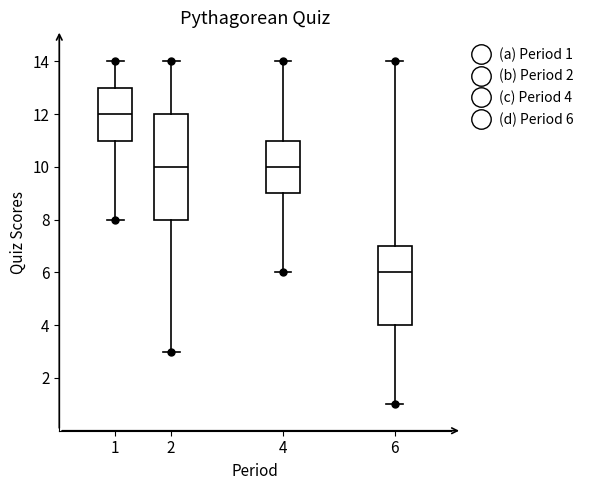

Which box has the highest median line?

1